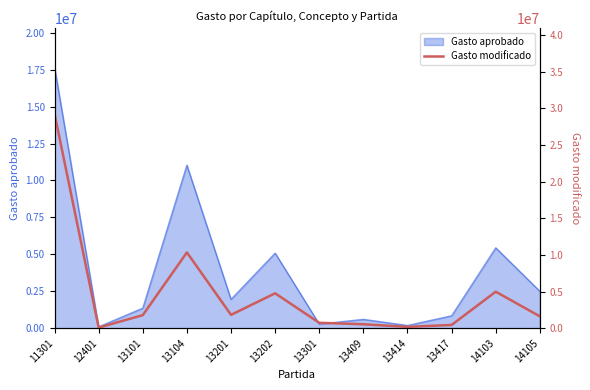

Between 13417 and 14103, which is larger?

14103